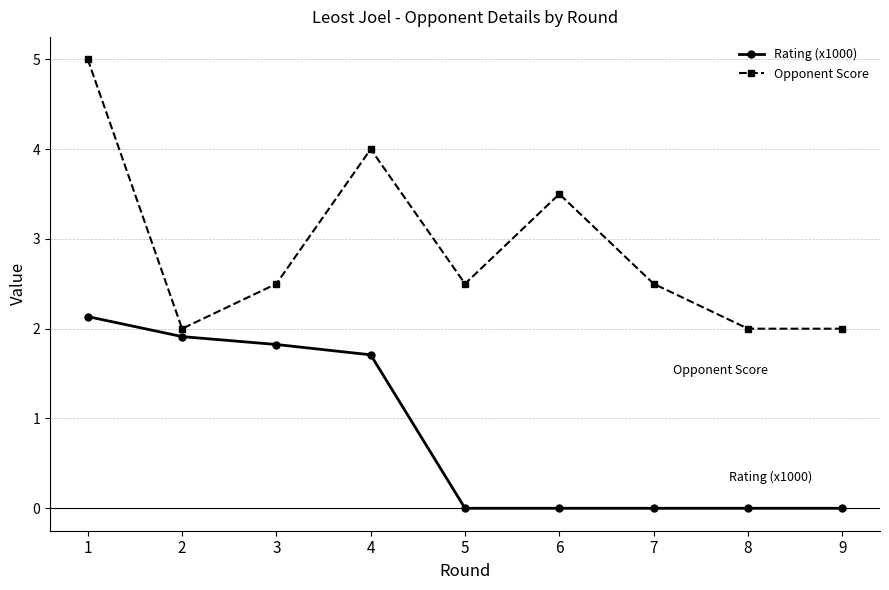

Reading left to right, list all the values displayed in this chart.

Rating (x1000): 2.1	1.9	1.8	1.7	0.0	0.0	0.0	0.0	0.0
Opponent Score: 5.0	2.0	2.5	4.0	2.5	3.5	2.5	2.0	2.0